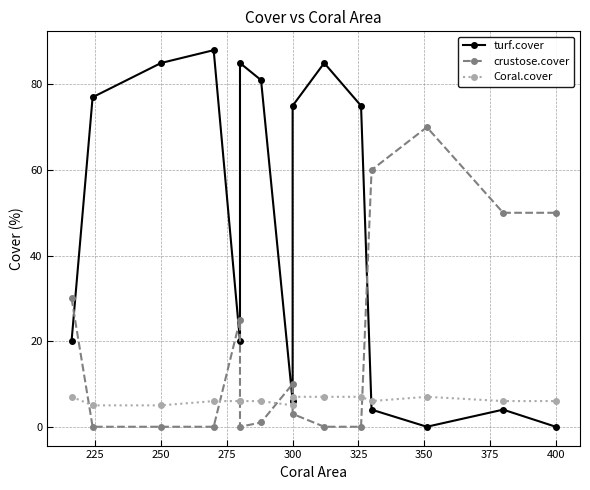

List the series in order of their overall mean, highest first.

turf.cover, crustose.cover, Coral.cover